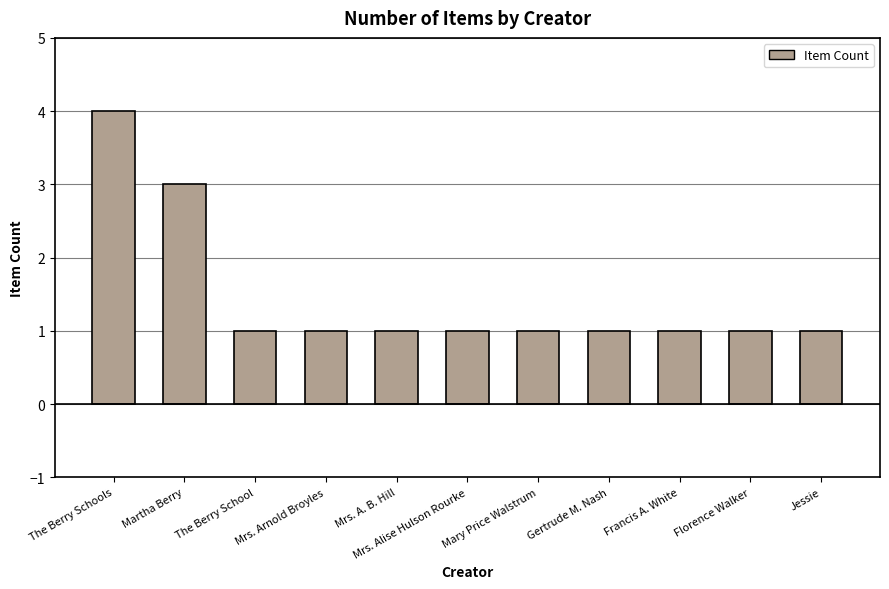

What is the sum of all values?

16